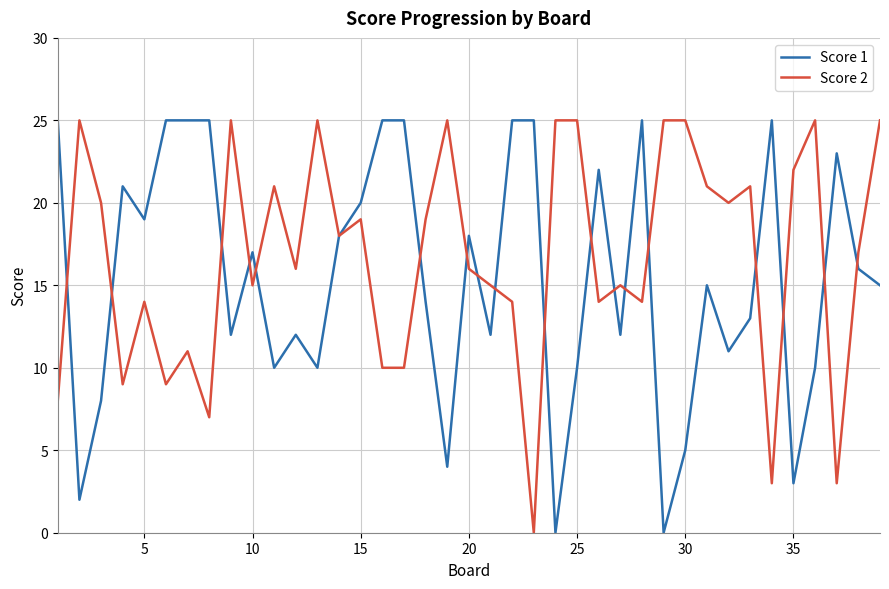

Which series has the largest total across all categories?

Score 2